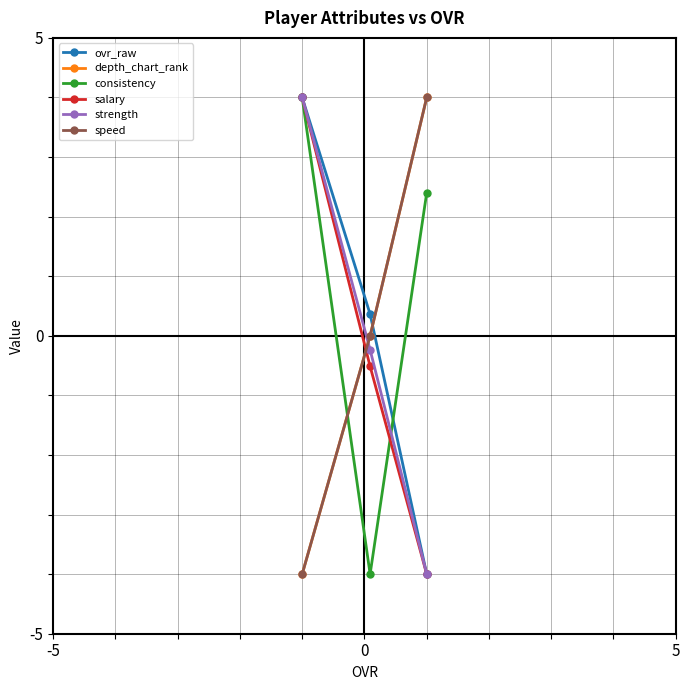

How many negative values does the depth_chart_rank series have?

1